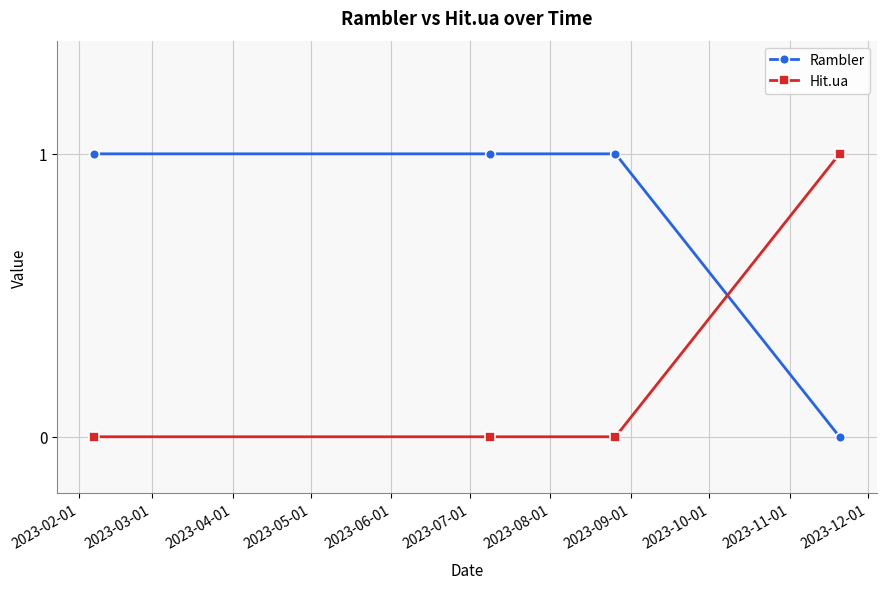

What is the value of the Hit.ua point at the 4th from the left?

1